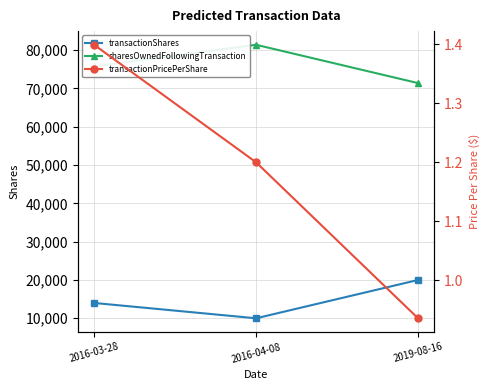

How many sharesOwnedFollowingTransaction values are between 71375 and 81375?

3